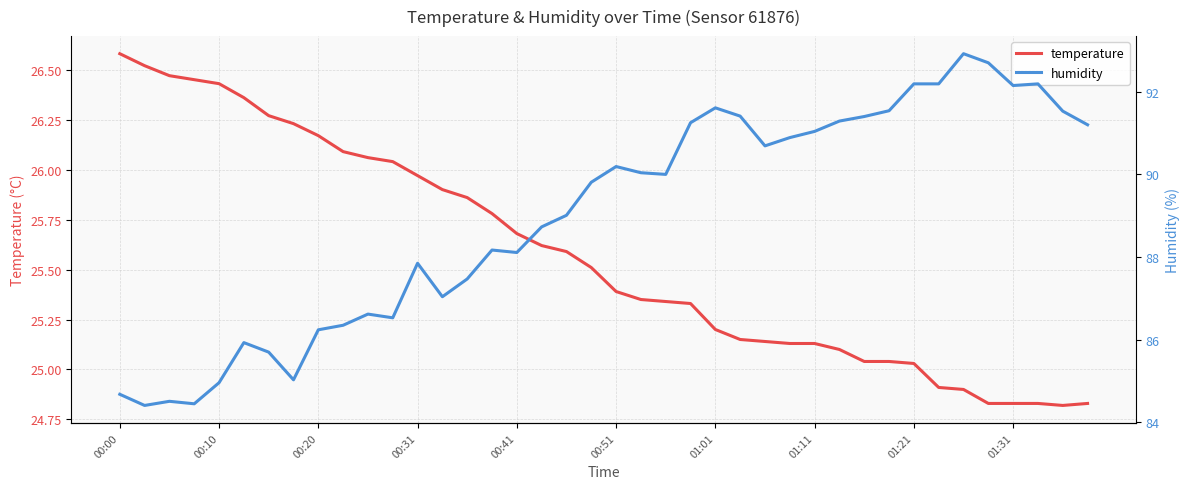

What are all the series names shown in the legend?

temperature, humidity